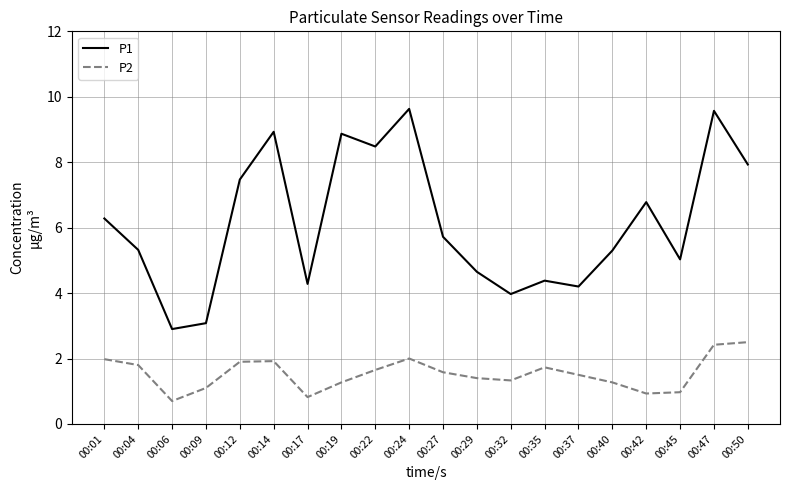

True or false: P1 and P2 intersect in this chart.

False